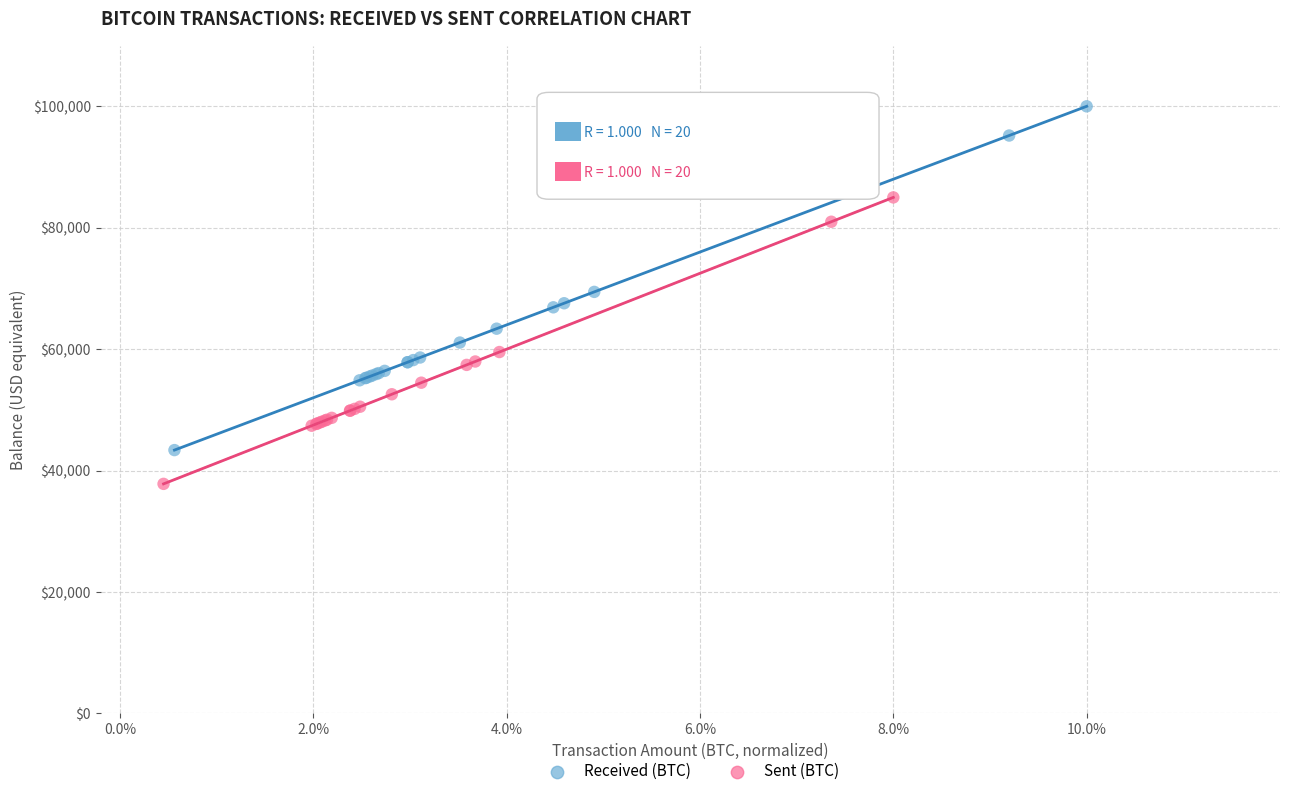

Which series reaches the minimum Y coordinate?

Sent (BTC)